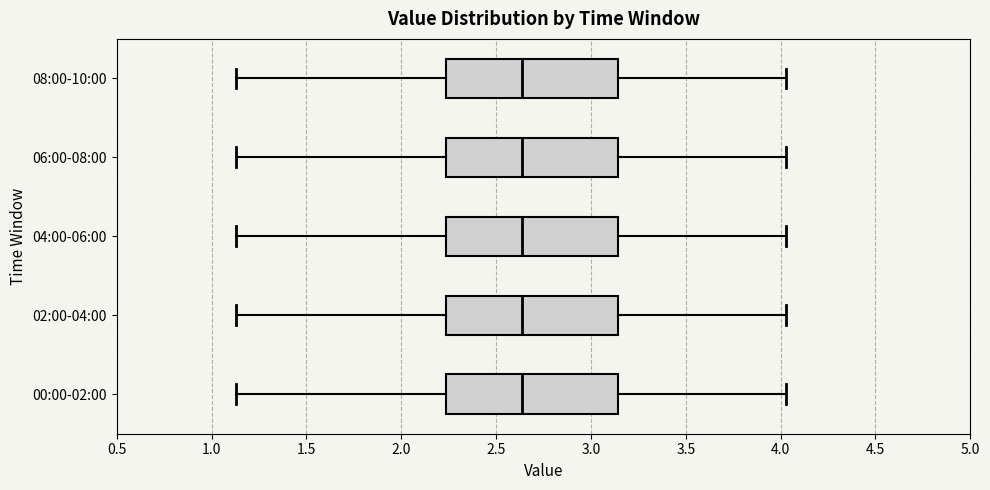

Reading bottom to top, transcribe this box plot: for each box, give where its median line is, the range the box spans, and where its two whiskers end, as read against the x-axis. The values are not printed on the chart, so give them approximately, as read against the axis.

00:00-02:00: median 2.65, box 2.25 to 3.15, whiskers 1.15 to 4.05
02:00-04:00: median 2.65, box 2.25 to 3.15, whiskers 1.15 to 4.05
04:00-06:00: median 2.65, box 2.25 to 3.15, whiskers 1.15 to 4.05
06:00-08:00: median 2.65, box 2.25 to 3.15, whiskers 1.15 to 4.05
08:00-10:00: median 2.65, box 2.25 to 3.15, whiskers 1.15 to 4.05